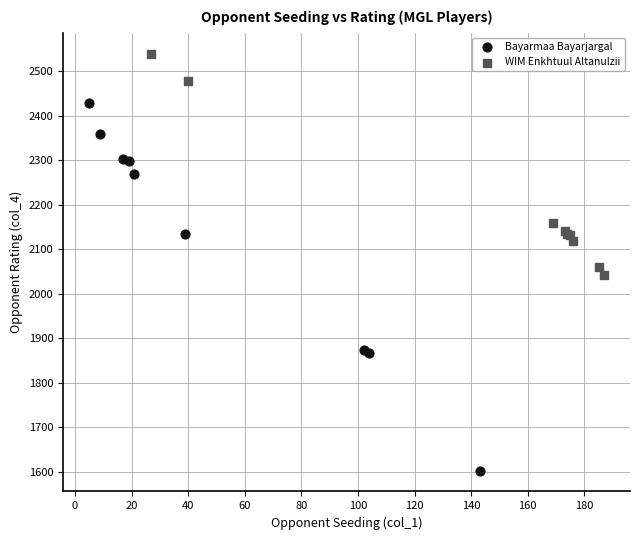

Which series reaches the minimum Y coordinate?

Bayarmaa Bayarjargal